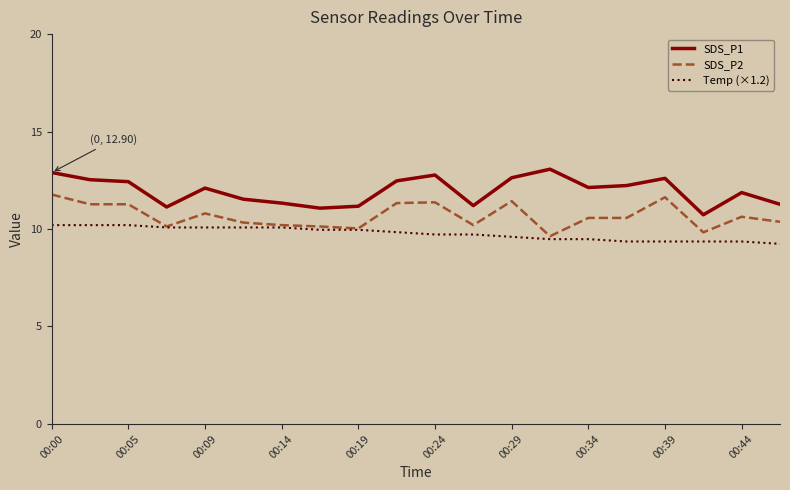

What is the minimum value for Temp (×1.2)?

9.2